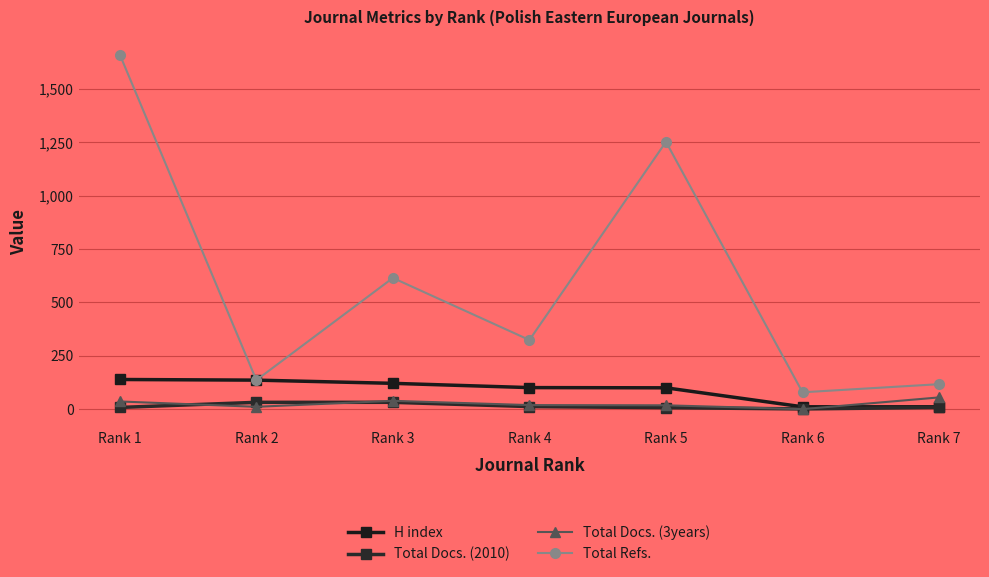

What is the difference between the maximum and second lowest values in the H index series?

128